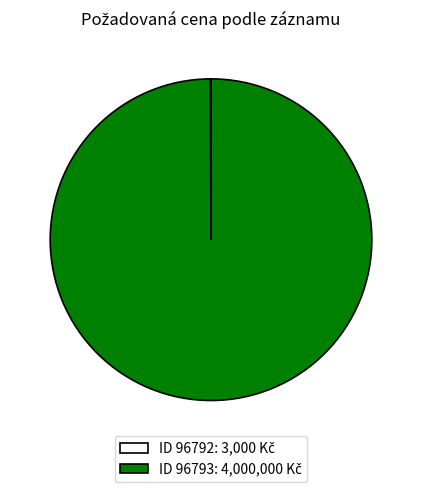

Is there any slice that represents more than half of the pie?

Yes